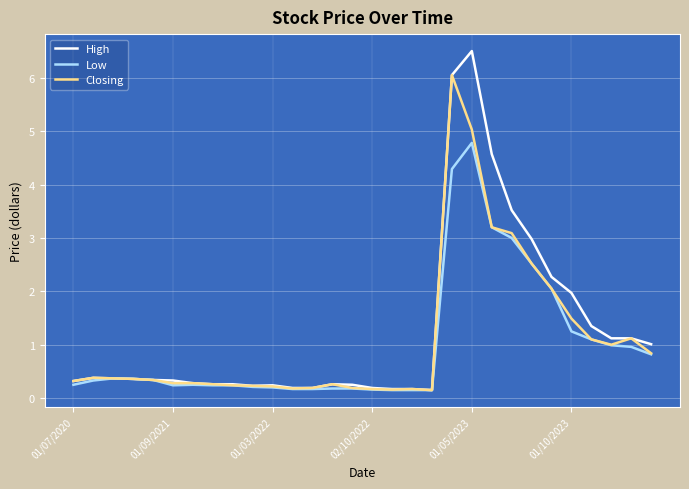

What is the highest value of the High series?

6.5